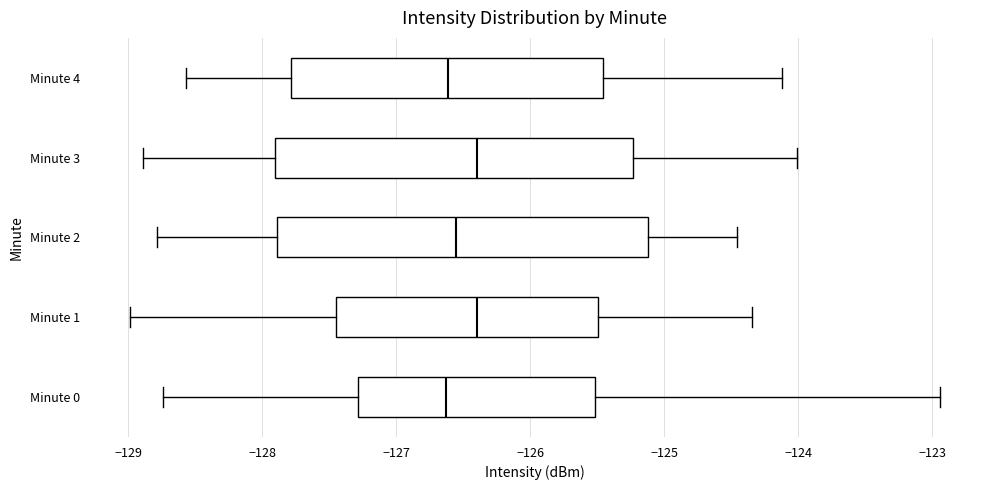

Reading bottom to top, transcribe this box plot: for each box, give where its median line is, the range the box spans, and where its two whiskers end, as read against the x-axis. The values are not printed on the chart, so give them approximately, as read against the axis.

Minute 0: median -126.6, box -127.3 to -125.5, whiskers -128.7 to -122.9
Minute 1: median -126.4, box -127.5 to -125.5, whiskers -129.0 to -124.3
Minute 2: median -126.6, box -127.9 to -125.1, whiskers -128.8 to -124.5
Minute 3: median -126.4, box -127.9 to -125.2, whiskers -128.9 to -124.0
Minute 4: median -126.6, box -127.8 to -125.5, whiskers -128.6 to -124.1